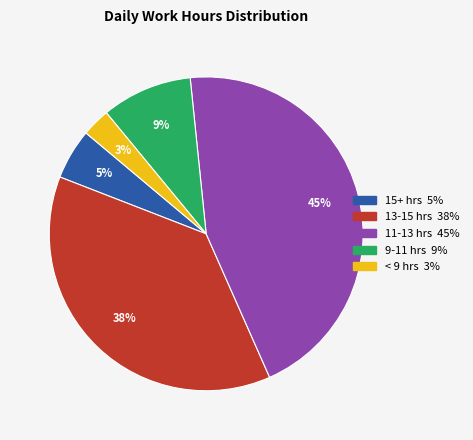

To the nearest percent, what is the difference between the largest and smallest slice percentages?

42%